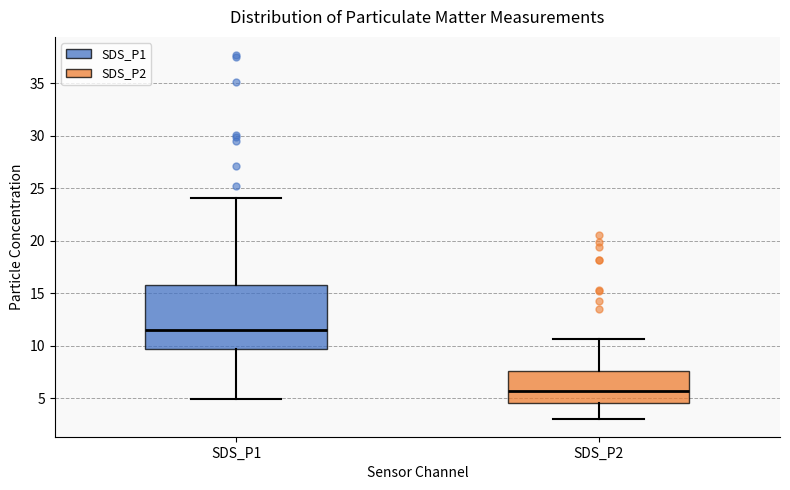

Reading left to right, read every box against the y-axis: the position of its median line, the range the box covers, and the ends of its whiskers. The values are not printed on the chart, so give them approximately, as read against the axis.

SDS_P1: median 11.5, box 9.5 to 16.0, whiskers 5.0 to 24.0
SDS_P2: median 6.0, box 4.5 to 7.5, whiskers 3.0 to 10.5